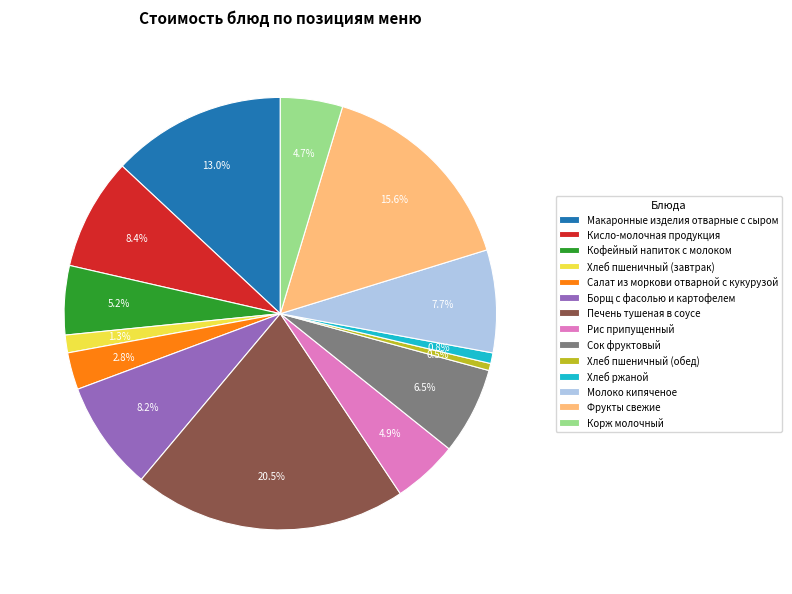

What percentage do Фрукты свежие and Молоко кипяченое together represent?

23.3%